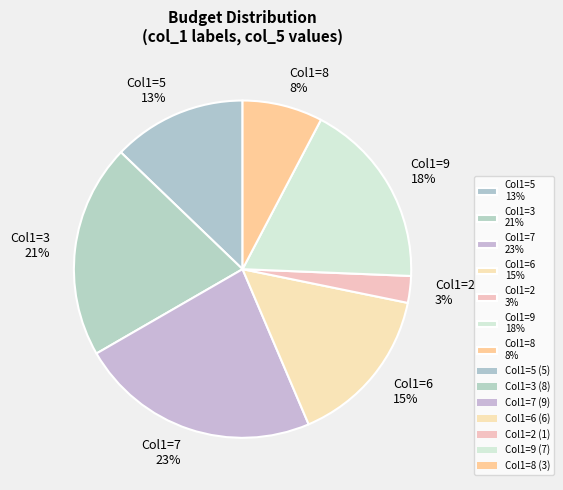

To the nearest percent, what portion does Col1=6 15% represent?

15%